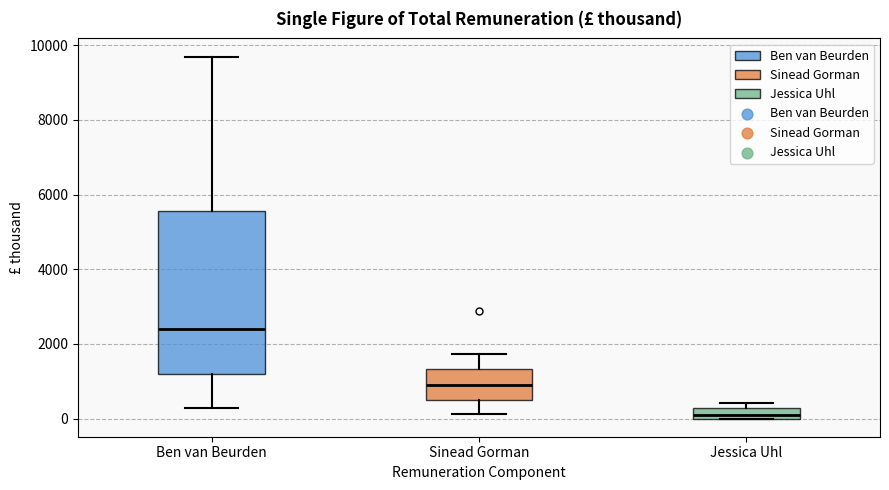

Where is the lower edge of the box for Jessica Uhl on the y-axis? The values are not printed on the chart, so give them approximately, as read against the axis.

0